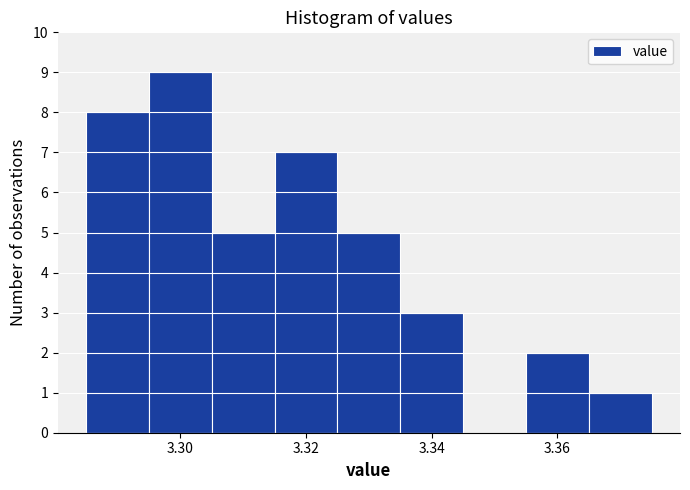

What is the height of the bar covering 3.355 to 3.365 on the x-axis? Neither the bar edges nor the heights are printed on the chart, so give them approximately, as read against the axes.

2